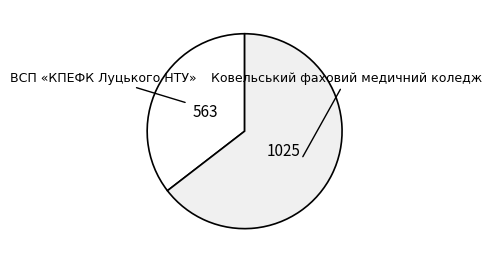

Which slice is the smallest?

ВСП «КПЕФК Луцького НТУ»